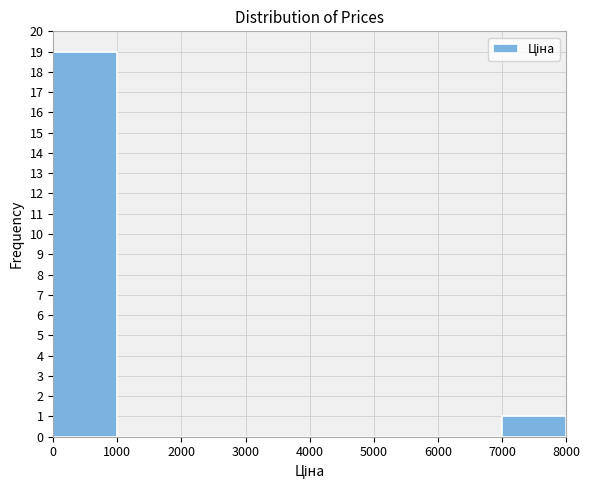

How tall is the bar that spans 7000 to 8000 on the x-axis? The values are not printed on the chart, so give them approximately, as read against the axis.

1